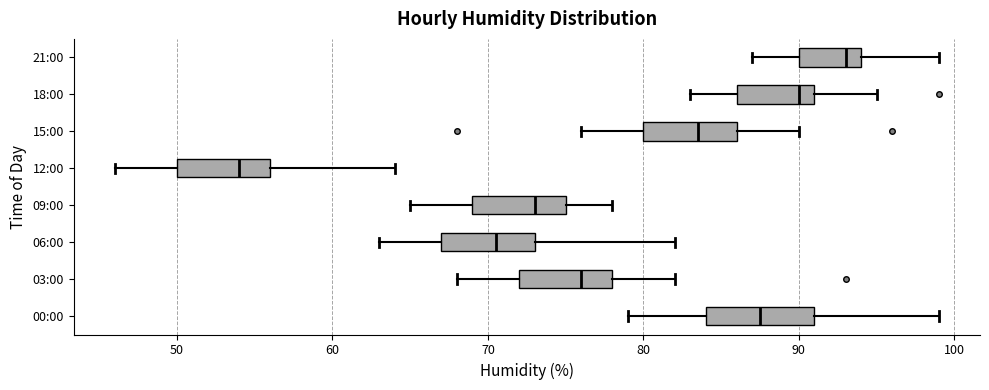

Which box's median line is the furthest to the left?

12:00